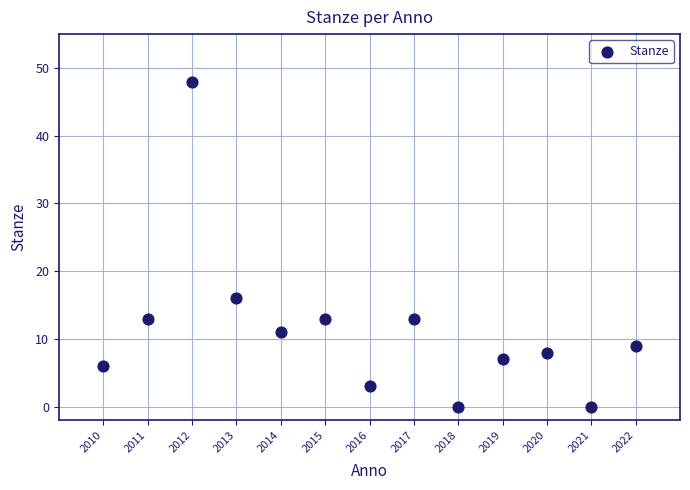

What is the range of Y values (max minus min)?

48